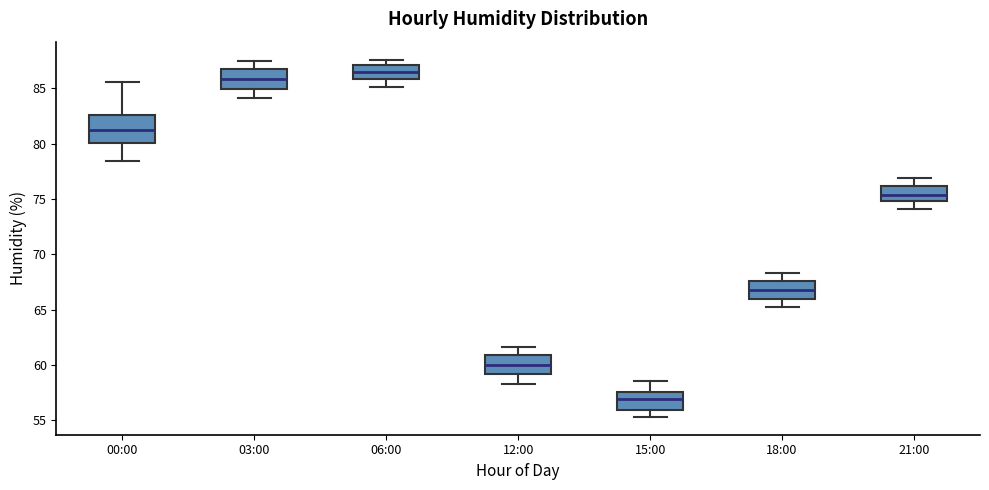

Reading left to right, read every box against the y-axis: the position of its median line, the range the box covers, and the ends of its whiskers. The values are not printed on the chart, so give them approximately, as read against the axis.

00:00: median 81.0, box 80.0 to 82.5, whiskers 78.5 to 85.5
03:00: median 86.0, box 85.0 to 87.0, whiskers 84.0 to 87.5
06:00: median 86.5, box 86.0 to 87.0, whiskers 85.0 to 87.5
12:00: median 60.0, box 59.0 to 61.0, whiskers 58.5 to 61.5
15:00: median 57.0, box 56.0 to 57.5, whiskers 55.5 to 58.5
18:00: median 67.0, box 66.0 to 67.5, whiskers 65.0 to 68.5
21:00: median 75.5, box 75.0 to 76.0, whiskers 74.0 to 77.0